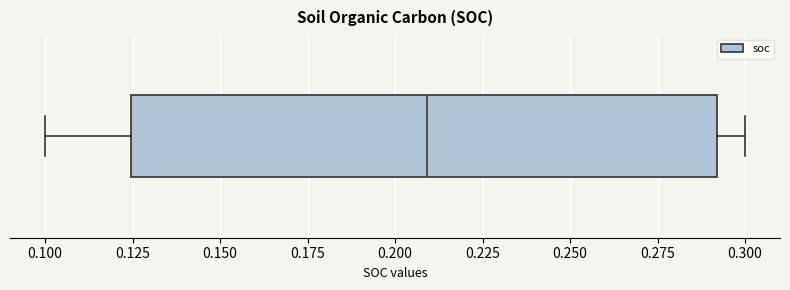

Transcribe this box plot: give where the median line is, the range the box spans, and where the two whiskers end, as read against the x-axis. The values are not printed on the chart, so give them approximately, as read against the axis.

median 0.210, box 0.125 to 0.290, whiskers 0.100 to 0.300